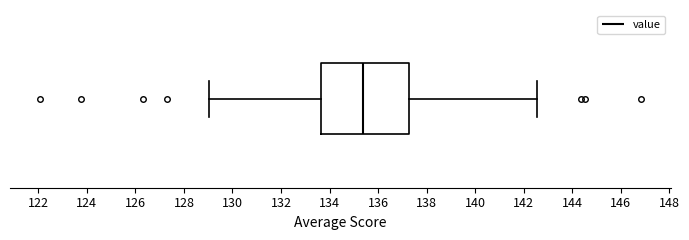

Where does the right whisker of the box end on the x-axis? The values are not printed on the chart, so give them approximately, as read against the axis.

142.6